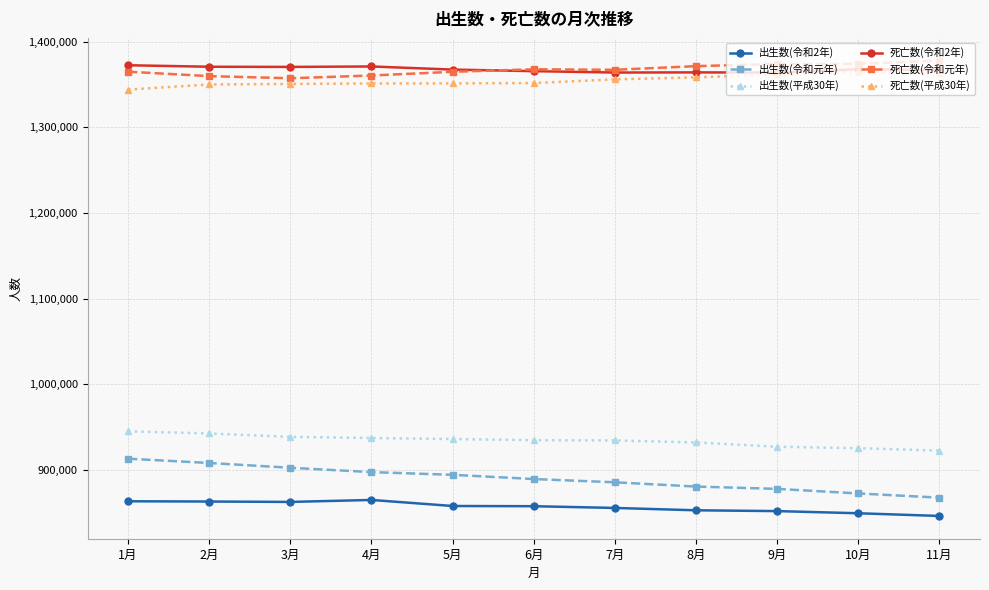

True or false: 出生数(令和2年) and 死亡数(令和2年) intersect in this chart.

False